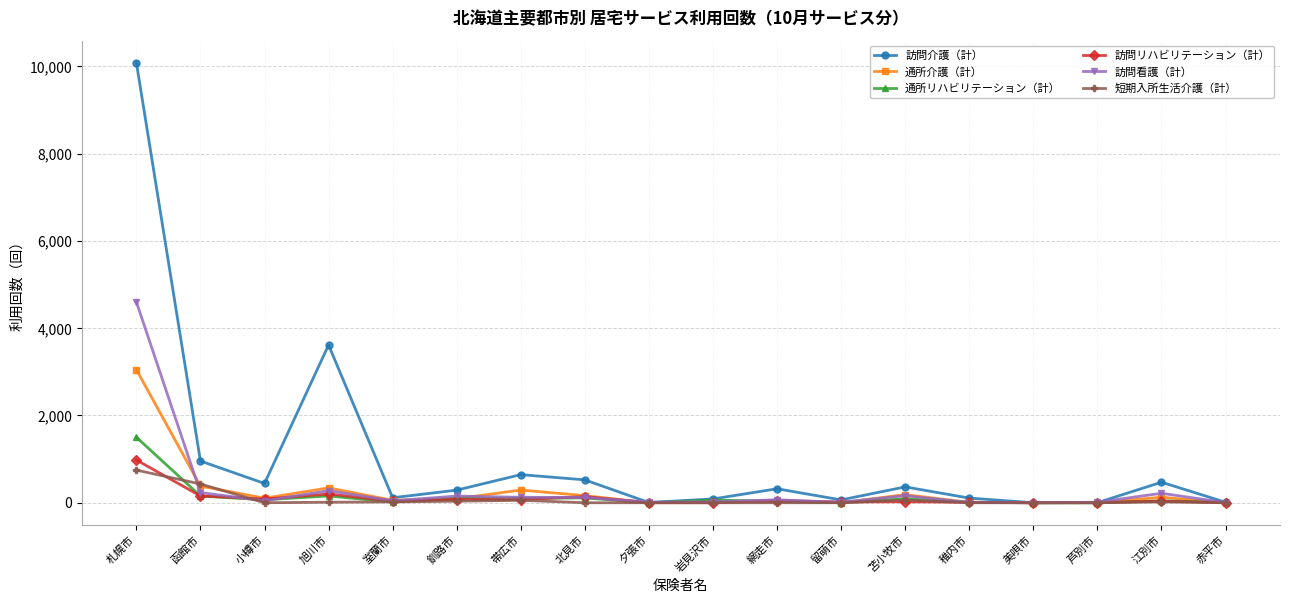

What is the label of the 17th point from the left?

江別市